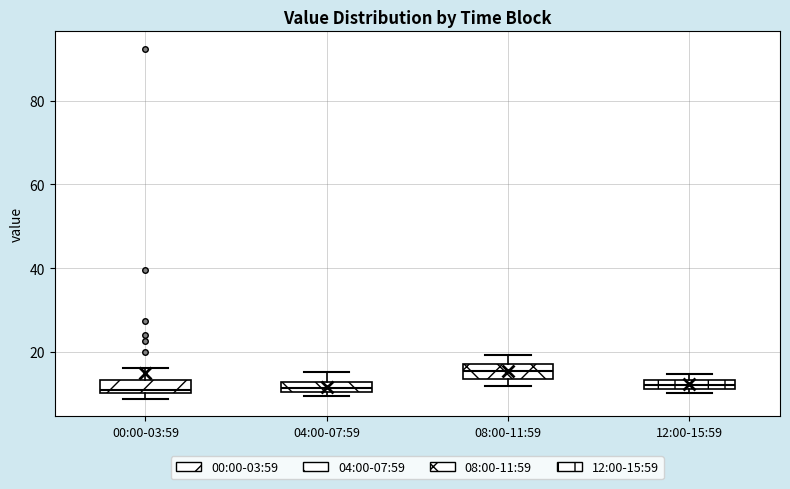

Where is the lower edge of the box for 08:00-11:59 on the y-axis? The values are not printed on the chart, so give them approximately, as read against the axis.

14